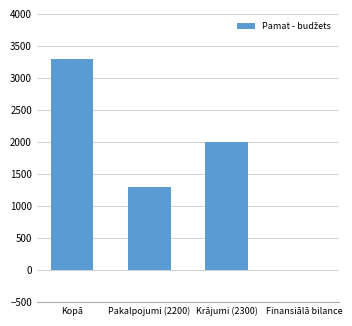

Is it true that the value at Pakalpojumi (2200) is 637?

False